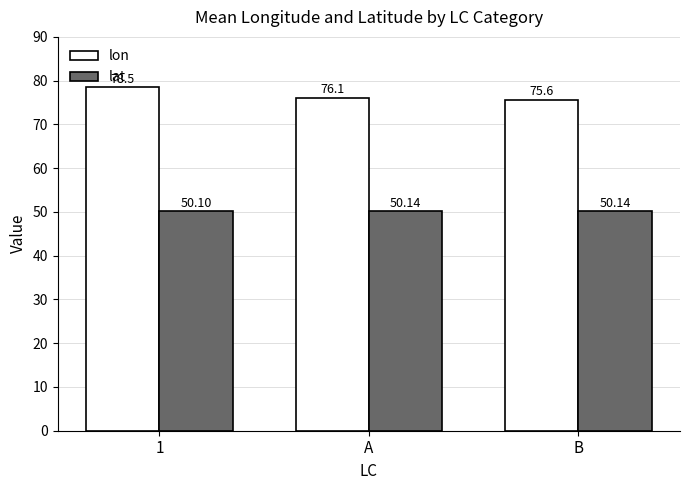

What is the label of the 1st bar from the left?

1